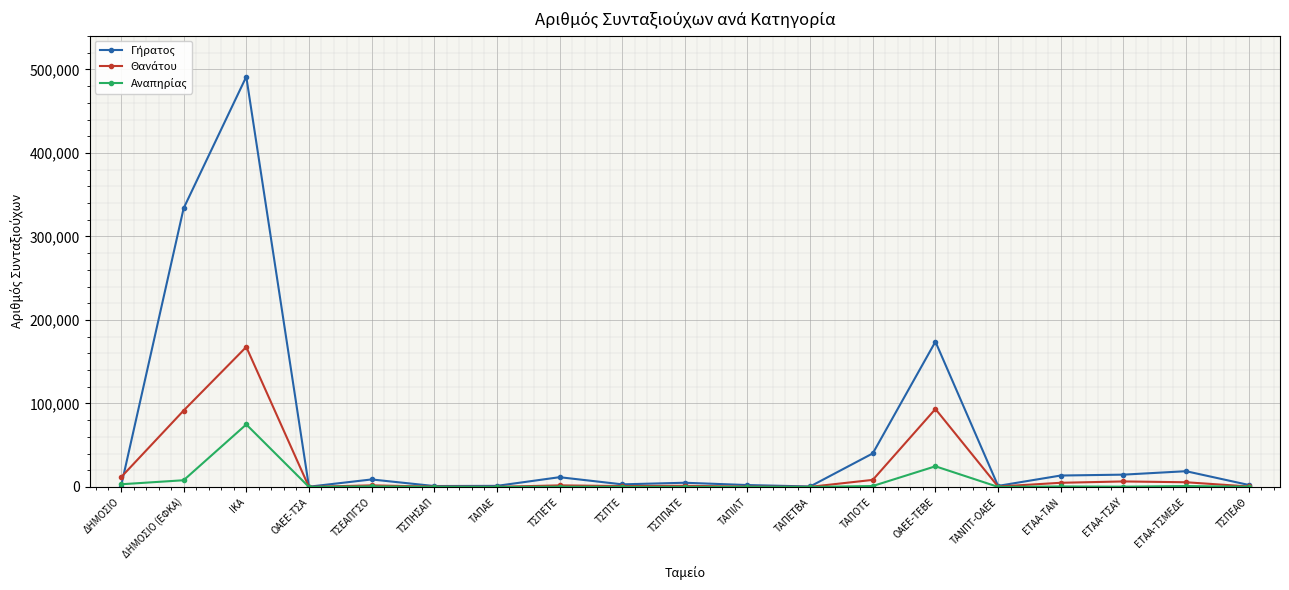

Which category has the highest value across all series?

ΙΚΑ